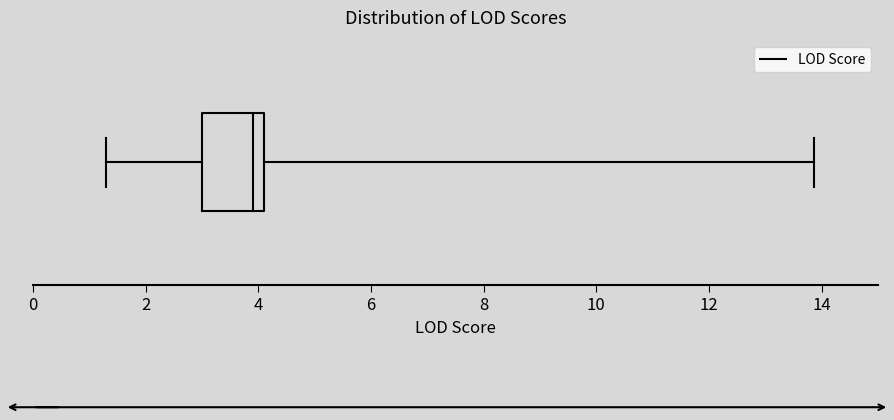

Transcribe this box plot: give where the median line is, the range the box spans, and where the two whiskers end, as read against the x-axis. The values are not printed on the chart, so give them approximately, as read against the axis.

median 4.0, box 3.0 to 4.2, whiskers 1.4 to 13.8